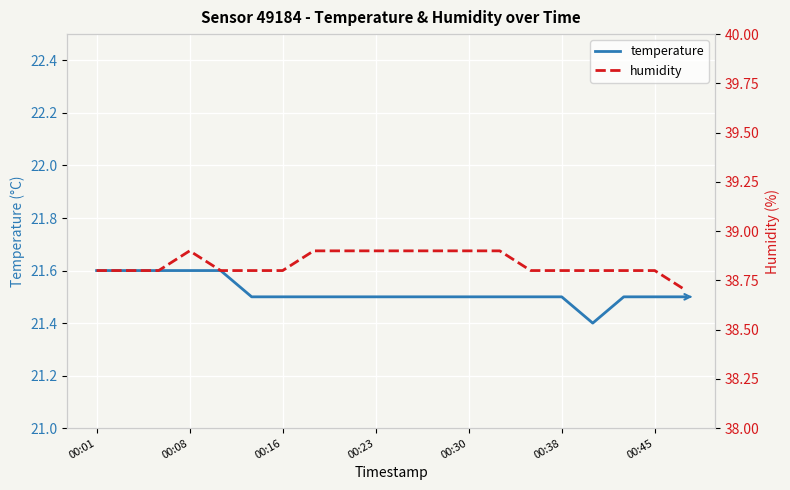

Reading left to right, transcribe all the data shown in this chart.

temperature: 21.6	21.6	21.6	21.6	21.6	21.5	21.5	21.5	21.5	21.5	21.5	21.5	21.5	21.5	21.5	21.5	21.4	21.5	21.5	21.5
humidity: 38.8	38.8	38.8	38.9	38.8	38.8	38.8	38.9	38.9	38.9	38.9	38.9	38.9	38.9	38.8	38.8	38.8	38.8	38.8	38.7